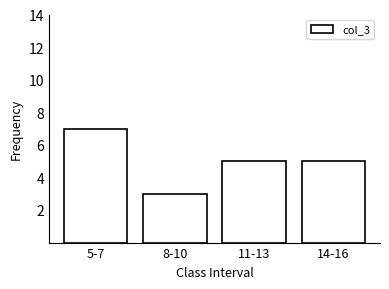

Reading left to right, list all the values displayed in this chart.

7	3	5	5